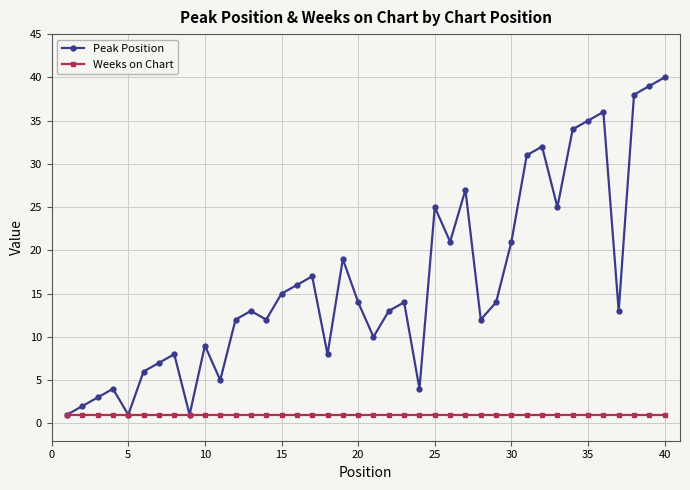

List the series in order of their overall mean, lowest first.

Weeks on Chart, Peak Position